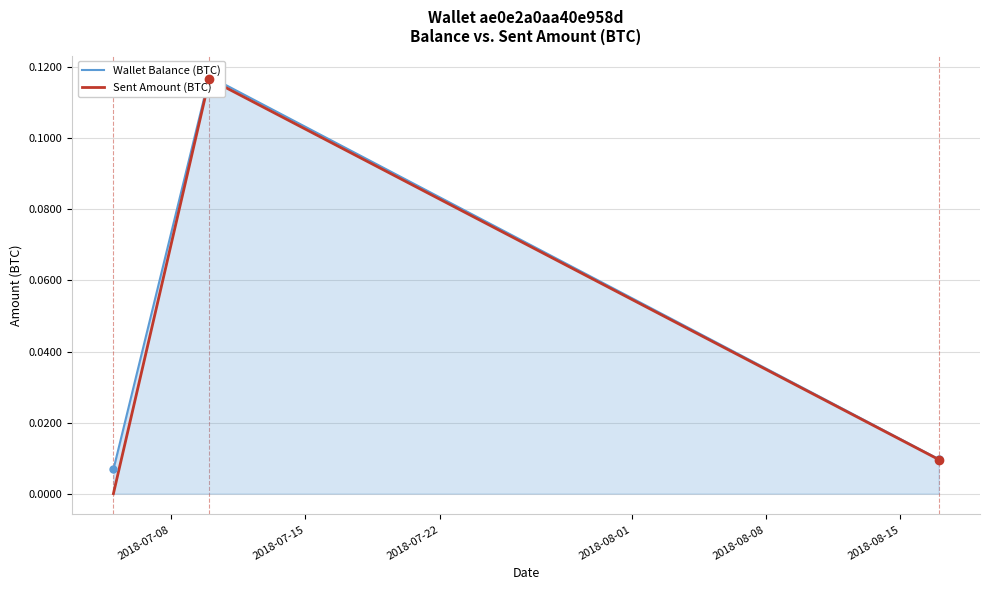

What is the difference between the maximum and minimum values in the Wallet Balance (BTC) series?

0.1